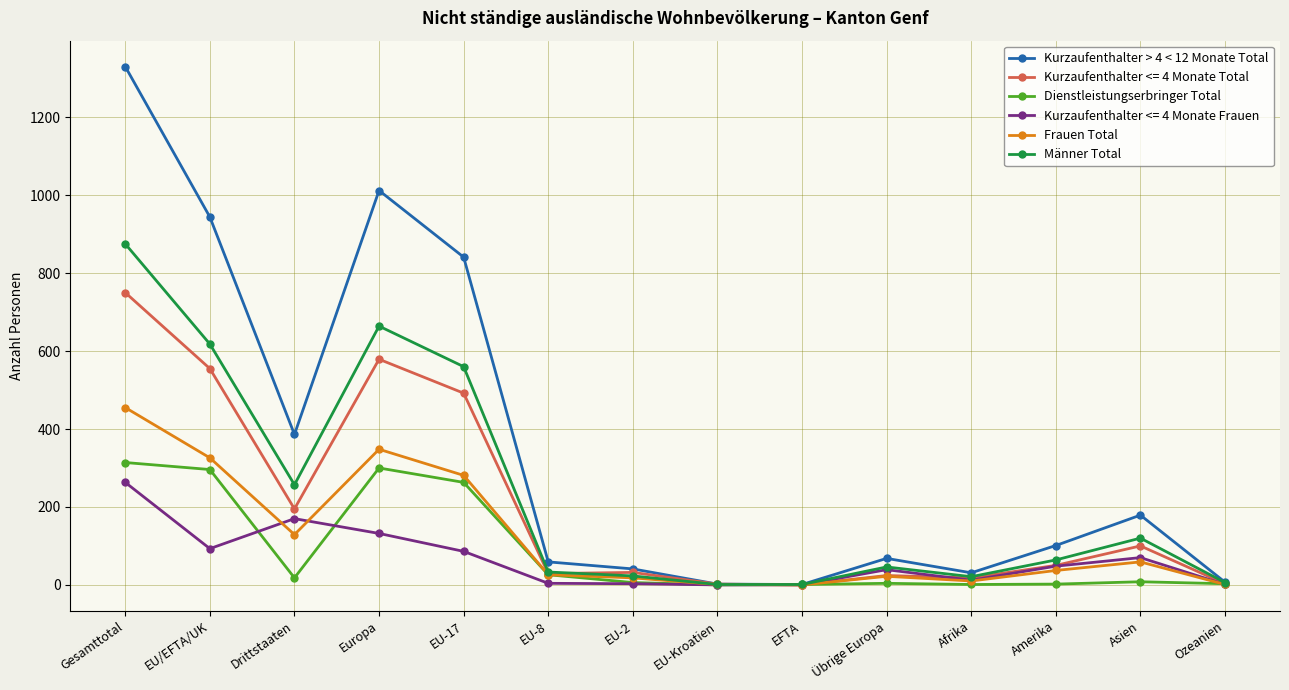

Is the value of Dienstleistungserbringer Total at EU/EFTA/UK greater than the value of Männer Total at EU/EFTA/UK?

No